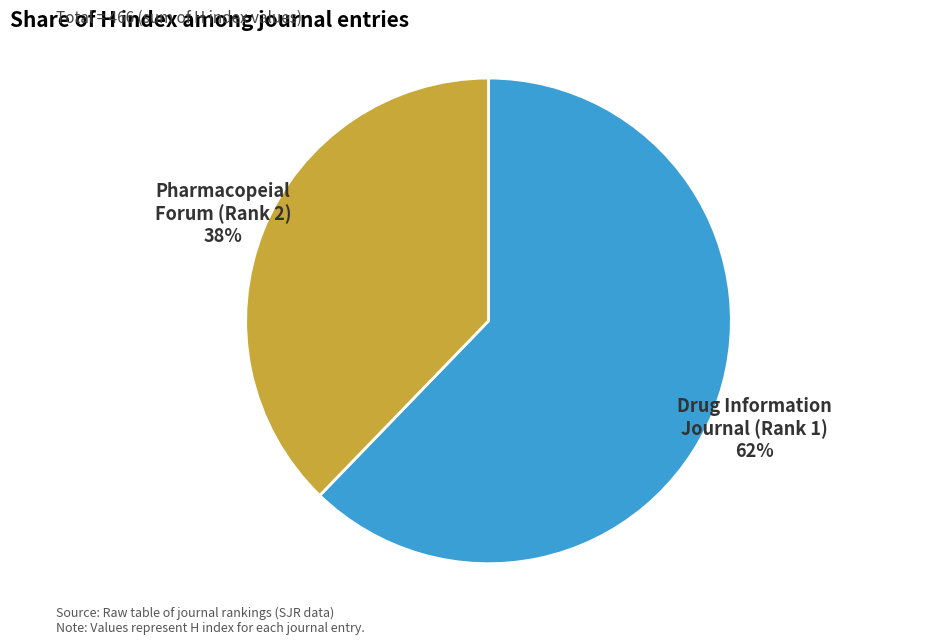

Which category has the smallest portion of the pie?

Pharmacopeial Forum (Rank 2)